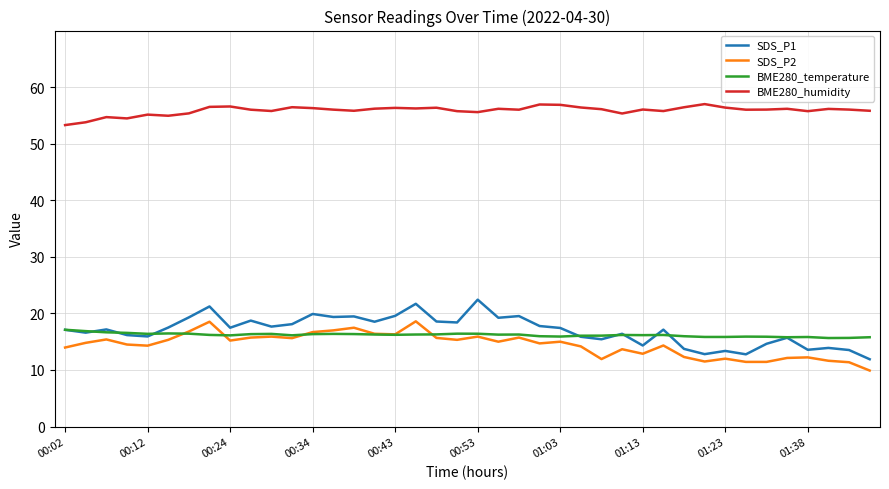

Which series has the largest range (max minus min)?

SDS_P1